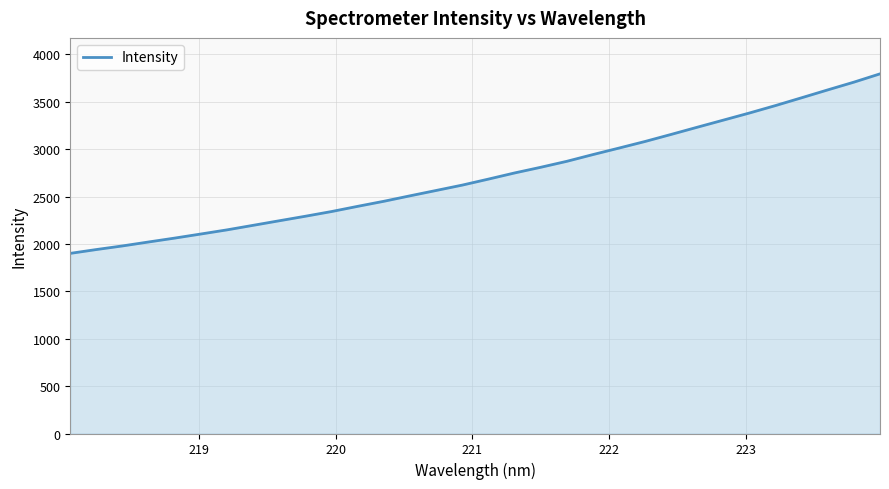

What is the average value?

2723.3